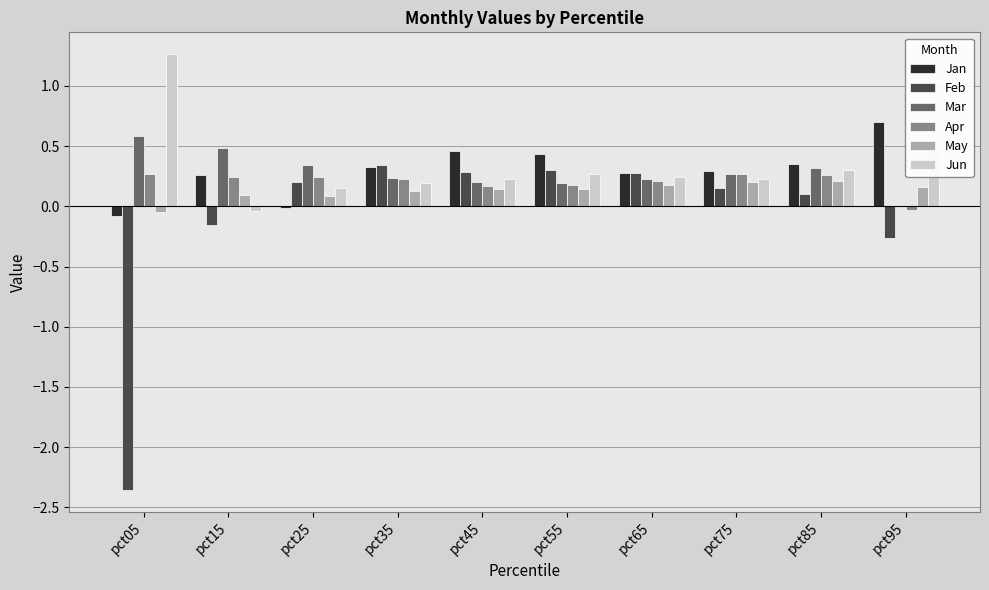

Is the value of Feb at pct75 greater than the value of Jun at pct95?

No